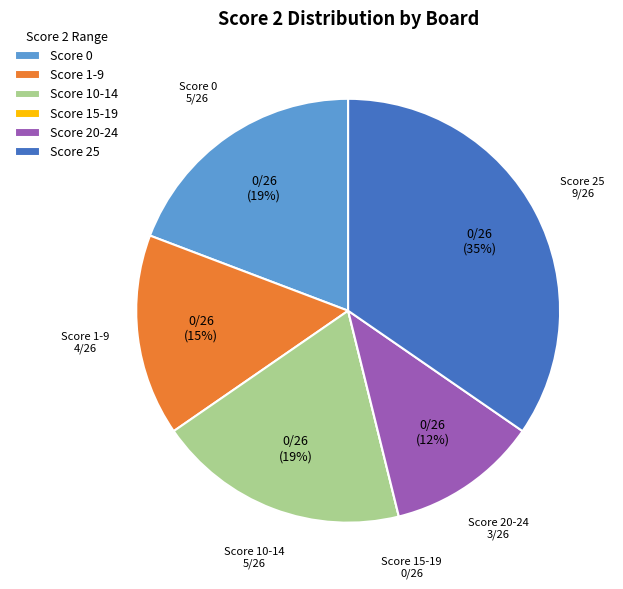

Which category has the biggest portion of the pie?

Score 25